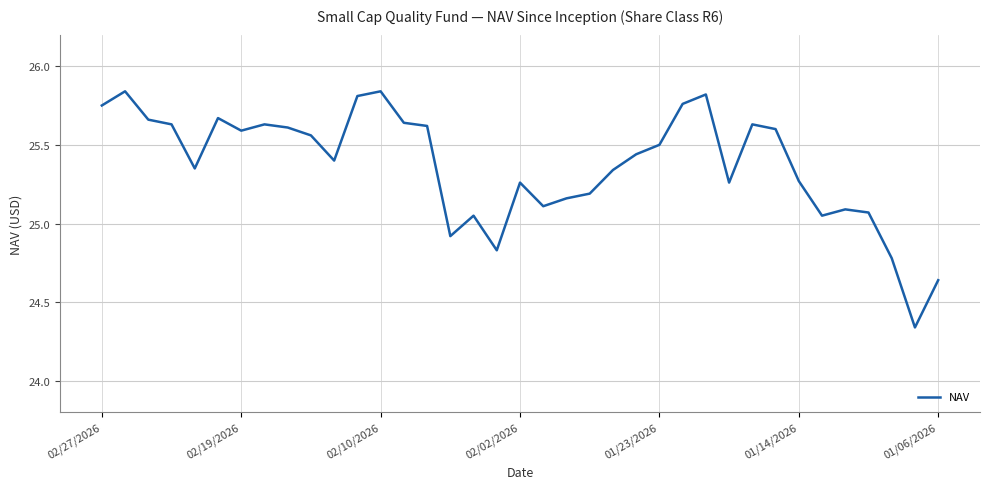

What is the difference between the maximum and minimum values?

1.5